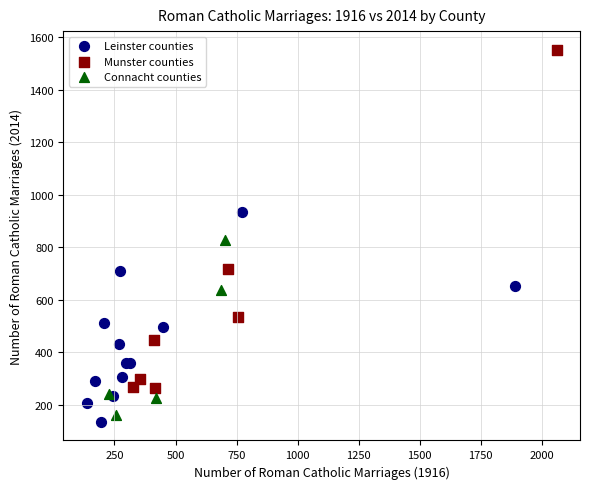

Which series has the widest spread of Y values?

Munster counties